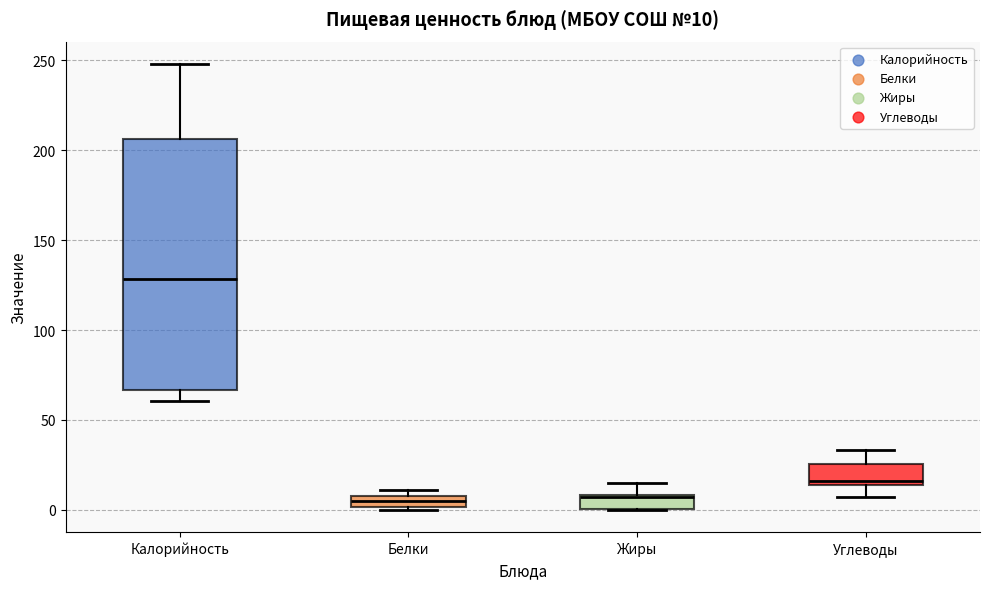

Comparing the boxes themselves (not the whiskers), which one is the tallest?

Калорийность